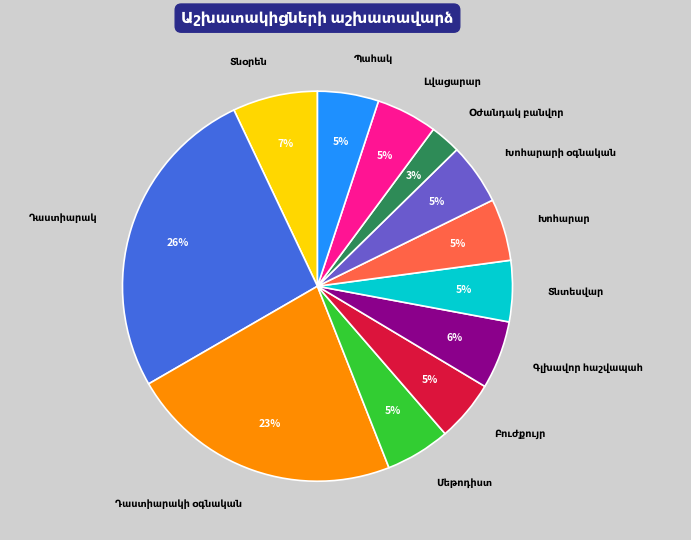

To the nearest percent, what is the average slice percentage?

8%